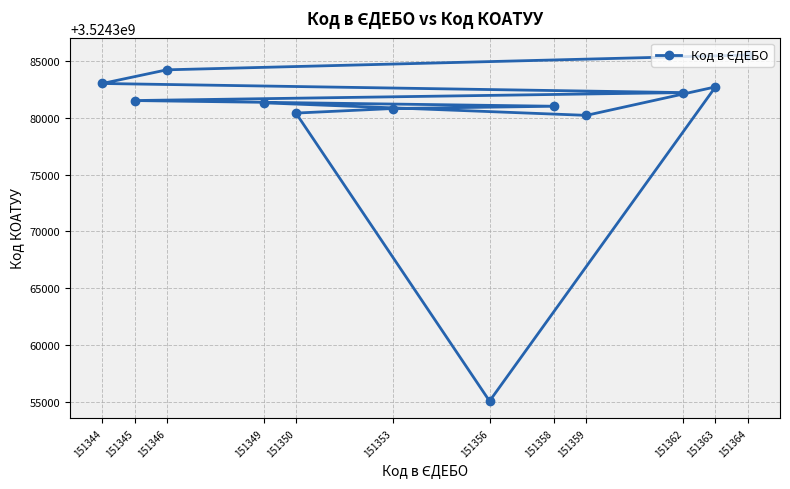

What is the label of the 6th point from the left?

151353